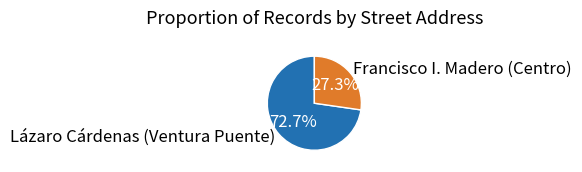

Rank the categories by value from highest to lowest.

Lázaro Cárdenas (Ventura Puente), Francisco I. Madero (Centro)